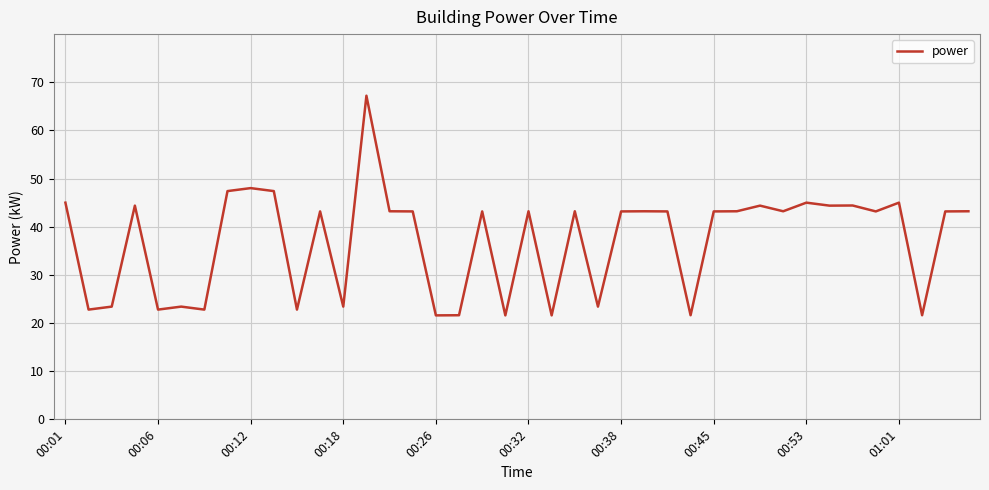

What is the difference between the second highest and second lowest values?

26.4